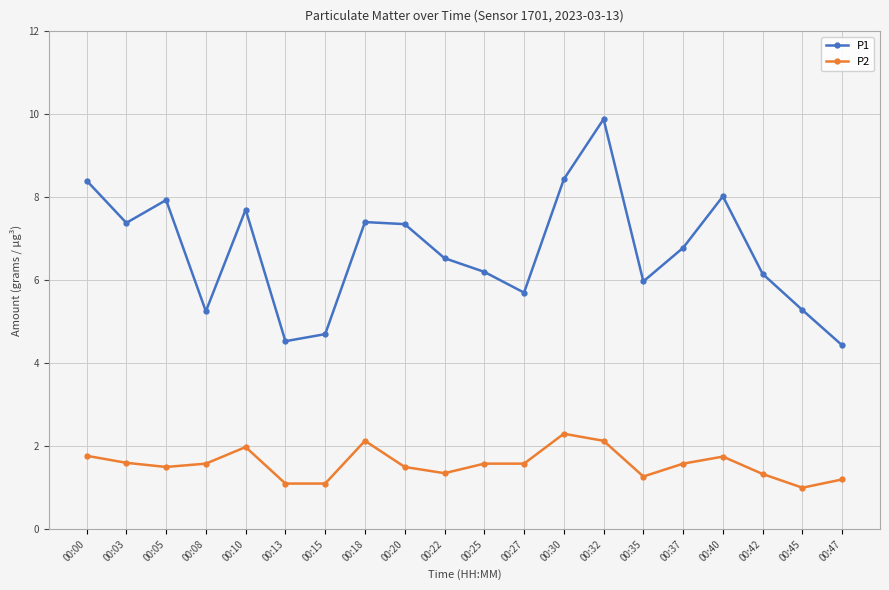

At 00:42, list the series in order from largest to smallest.

P1, P2